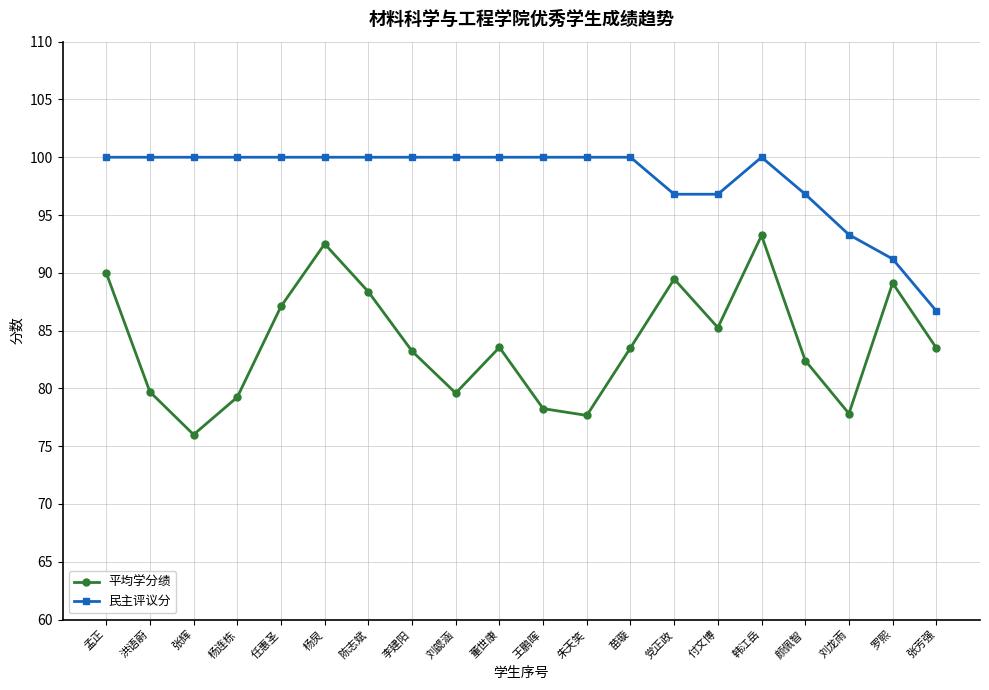

List the series in order of their overall mean, lowest first.

平均学分绩, 民主评议分